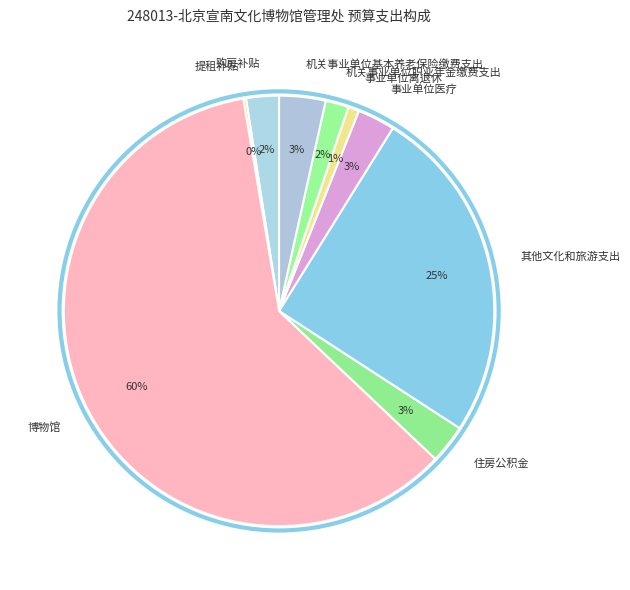

To the nearest percent, what is the combined percentage of 其他文化和旅游支出 and 机关事业单位职业年金缴费支出?

27%